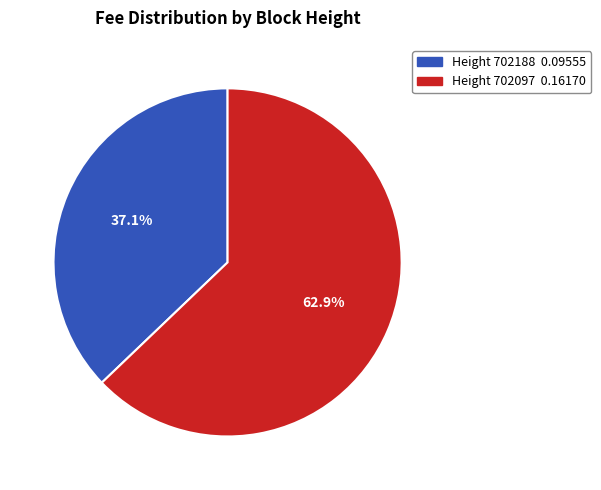

Does any single category account for the majority?

Yes